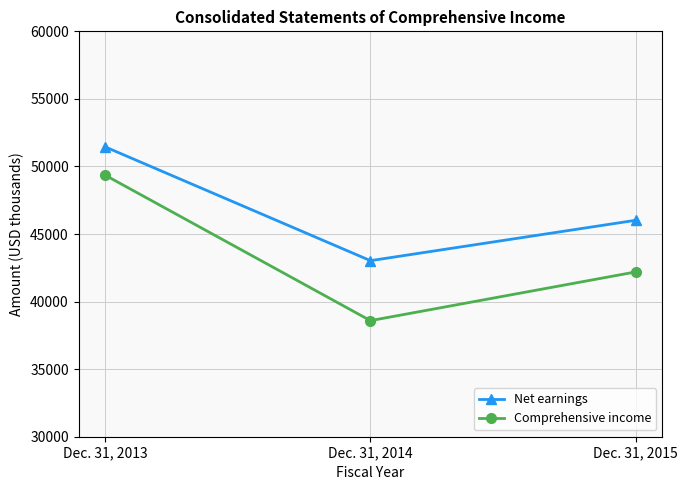

What value does the Comprehensive income series have at Dec. 31, 2014?

38591